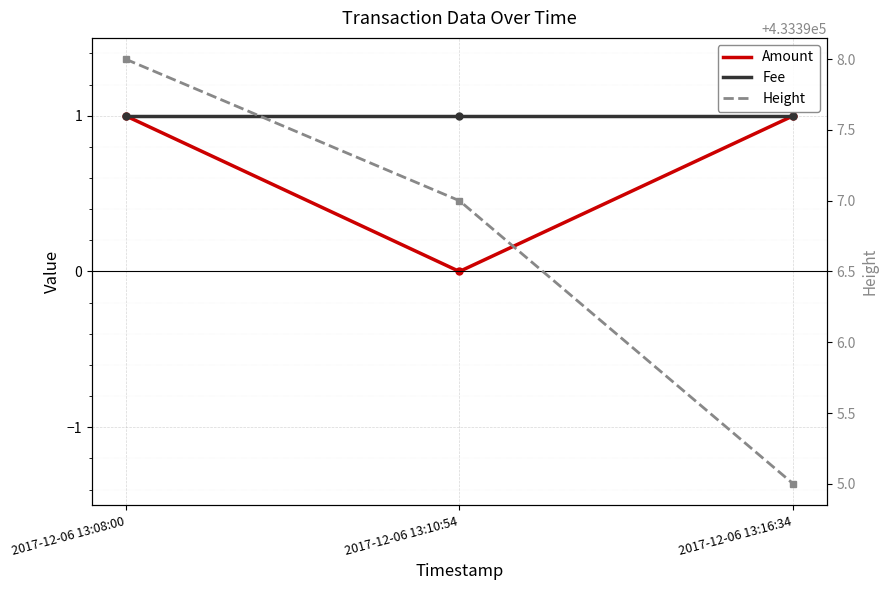

Where does the Height series first go above 433397?

2017-12-06 13:08:00